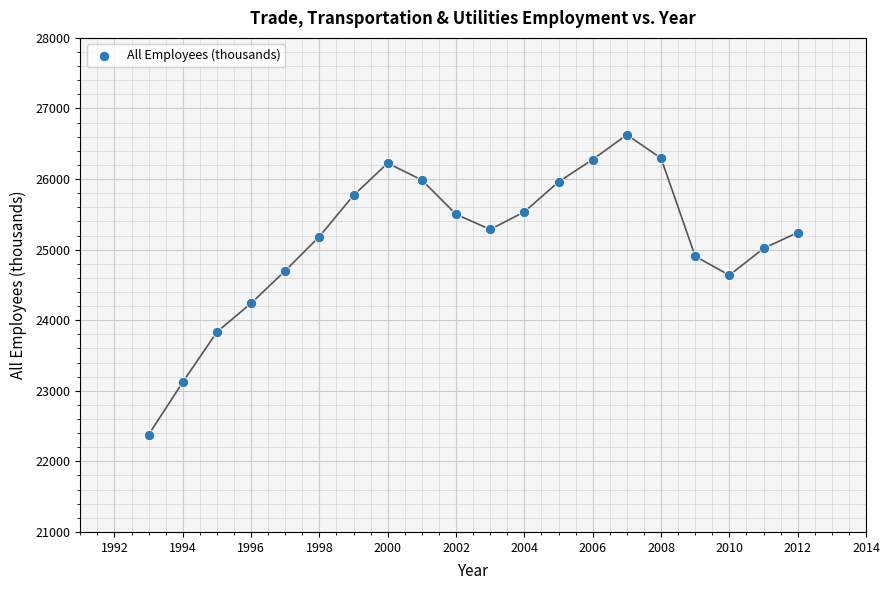

What is the range of Y values (max minus min)?

4249.8